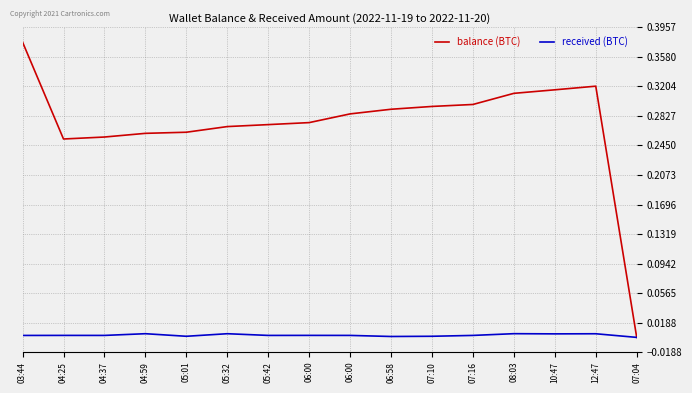

At how many categories does at least one series exceed 0?

15